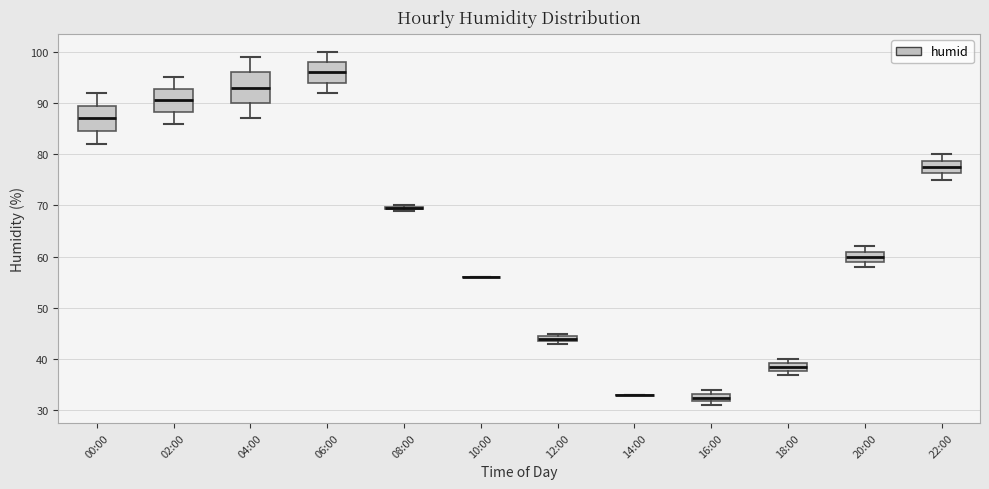

Comparing the boxes themselves (not the whiskers), which one is the tallest?

04:00